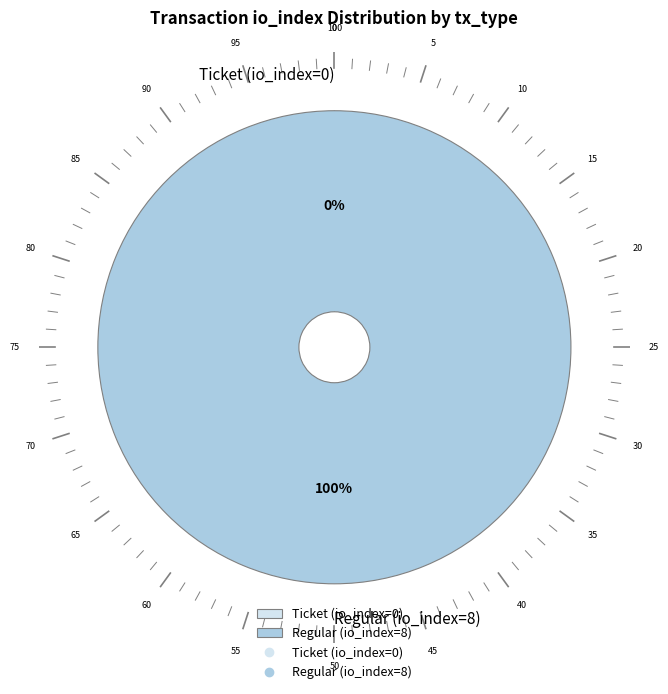

Combined, what portion of the pie is Ticket (io_index=0) and Regular (io_index=8)?

100.0%